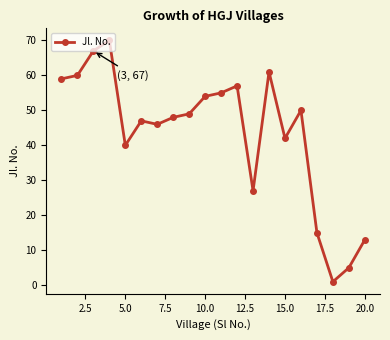

What is the maximum value shown in the chart?

70